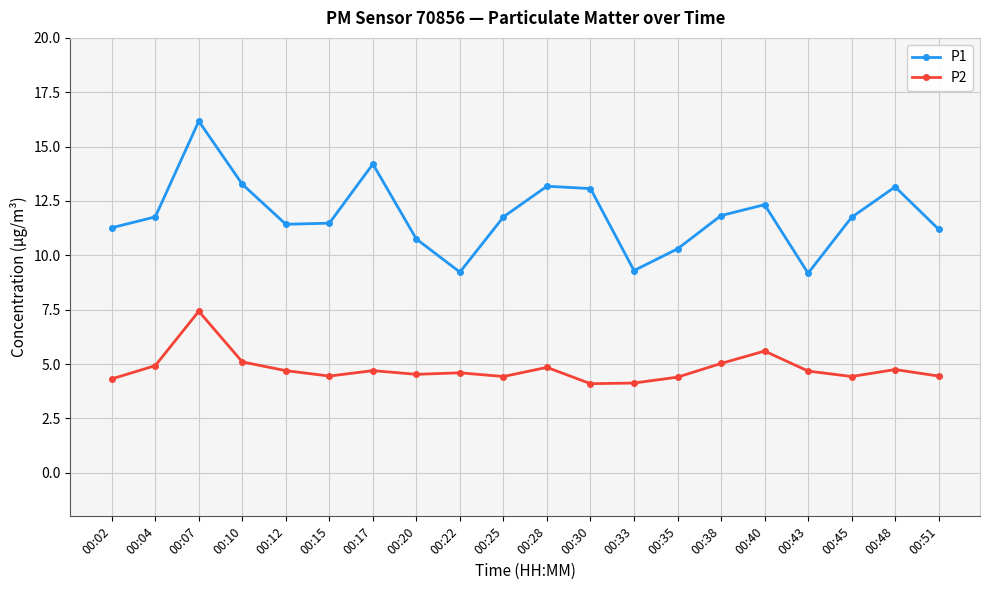

At which category is the sum across all series the highest?

00:07